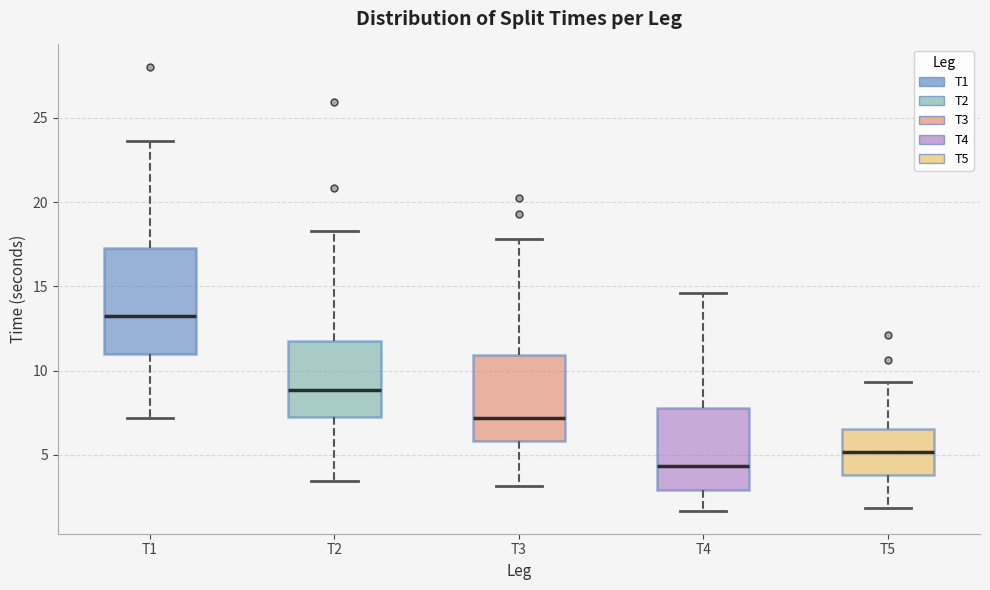

Comparing the boxes themselves (not the whiskers), which one is the tallest?

T1